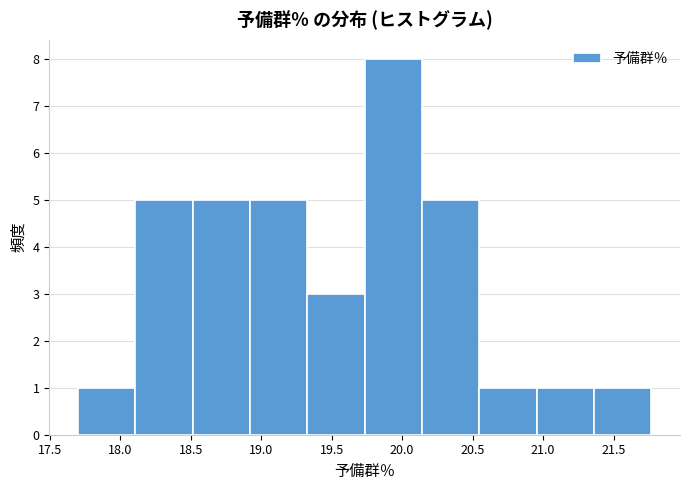

Which range on the x-axis has the tallest bar?

19.75 to 20.15